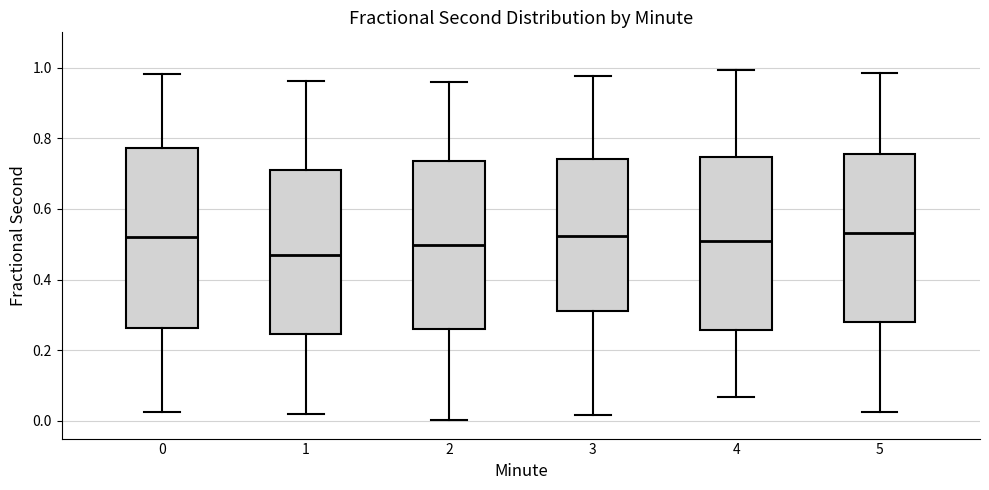

Where does the lower whisker of the box at x = 1 end on the y-axis? The values are not printed on the chart, so give them approximately, as read against the axis.

0.02